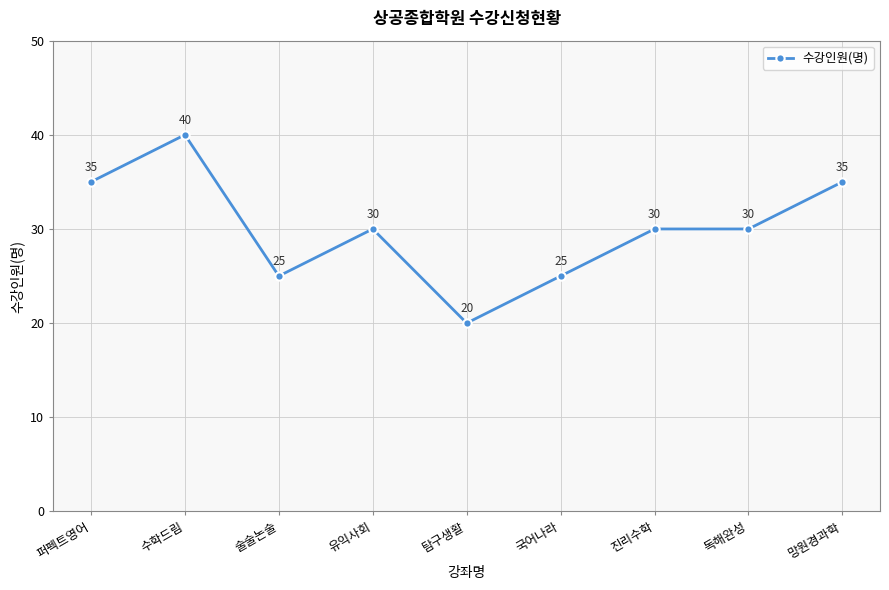

Which label corresponds to the largest value in the chart?

수학드림